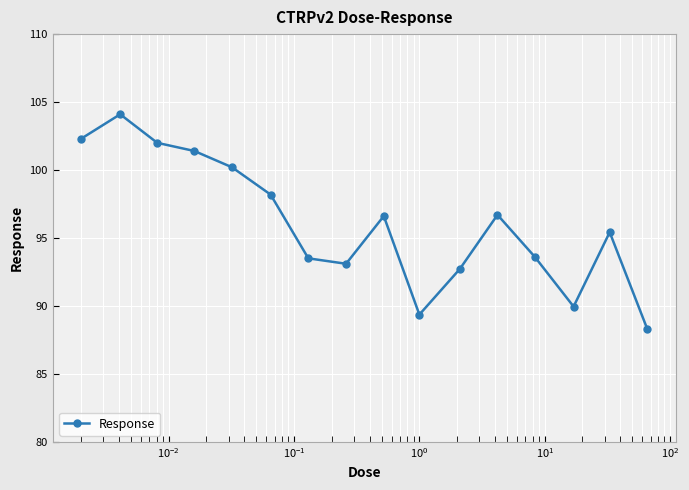

What is the minimum value shown in the chart?

88.3